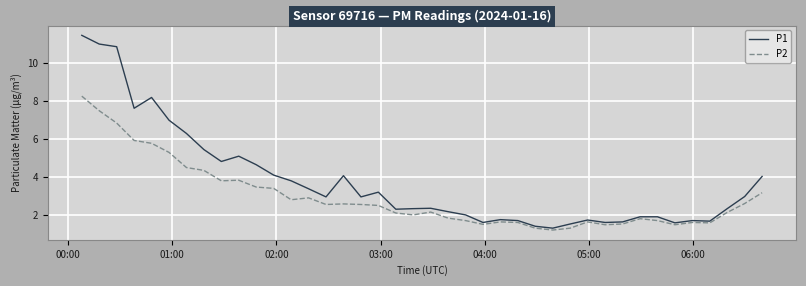

List the series in order of their peak value, lowest first.

P2, P1